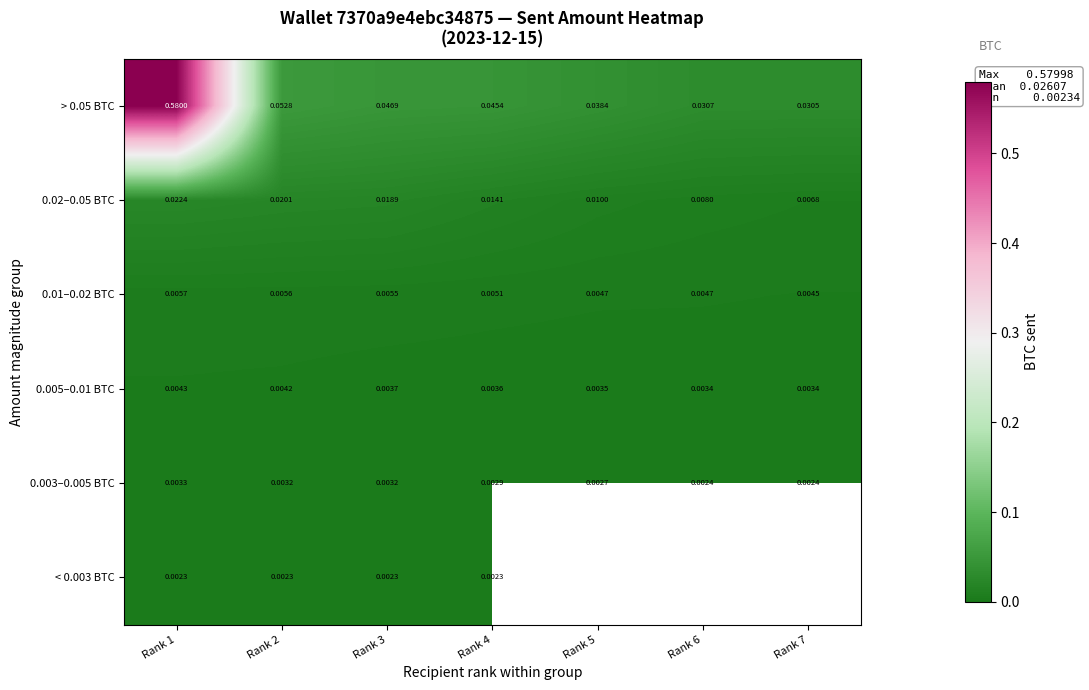

Is the value of 0.005–0.01 BTC at Rank 7 greater than the value of < 0.003 BTC at Rank 1?

Yes